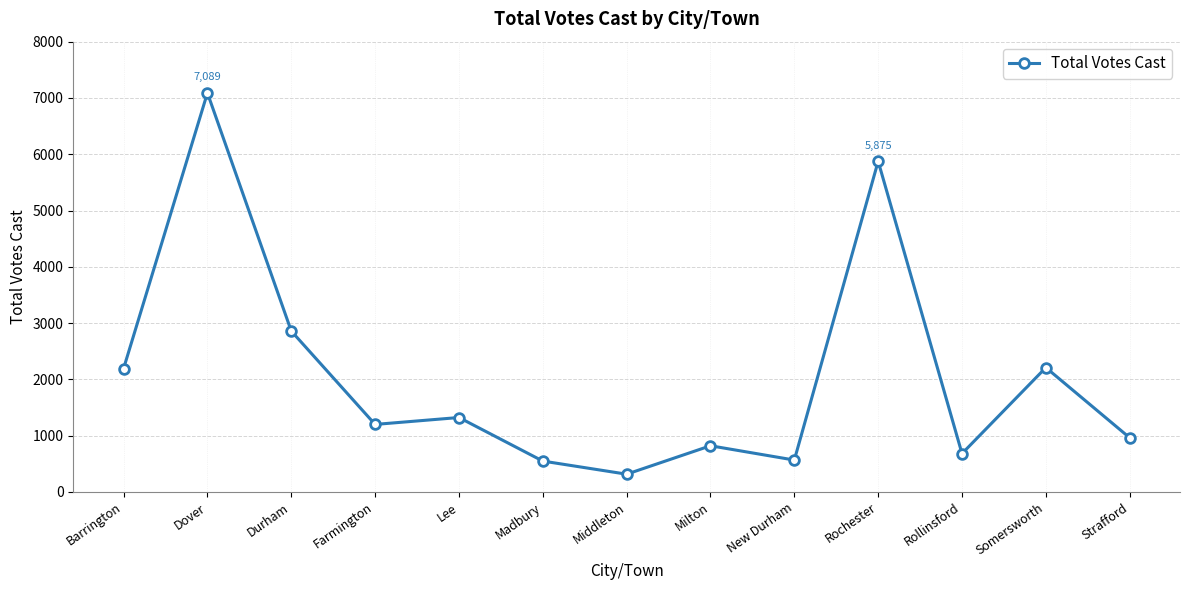

How many lines are shown in the chart?

1